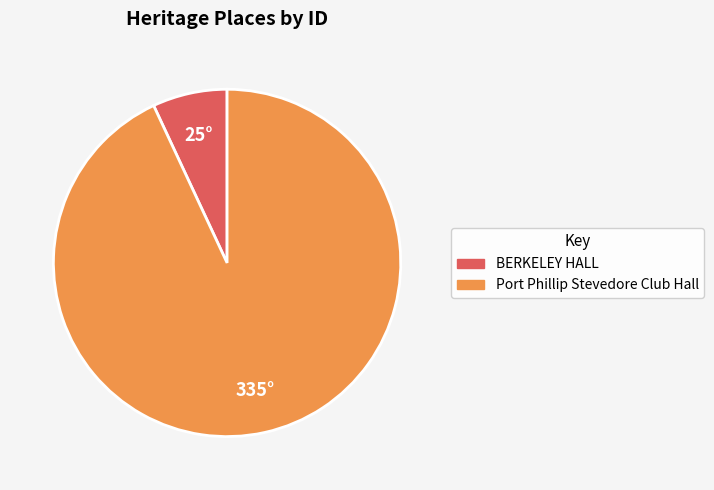

Which slice is the largest?

Port Phillip Stevedore Club Hall